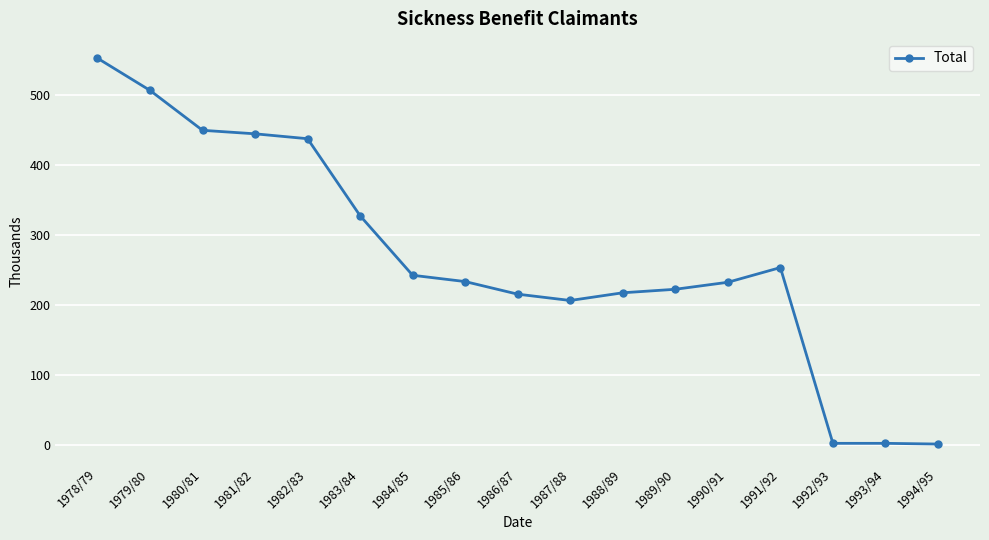

What is the sum of the values at 1987/88 and 1981/82?

650